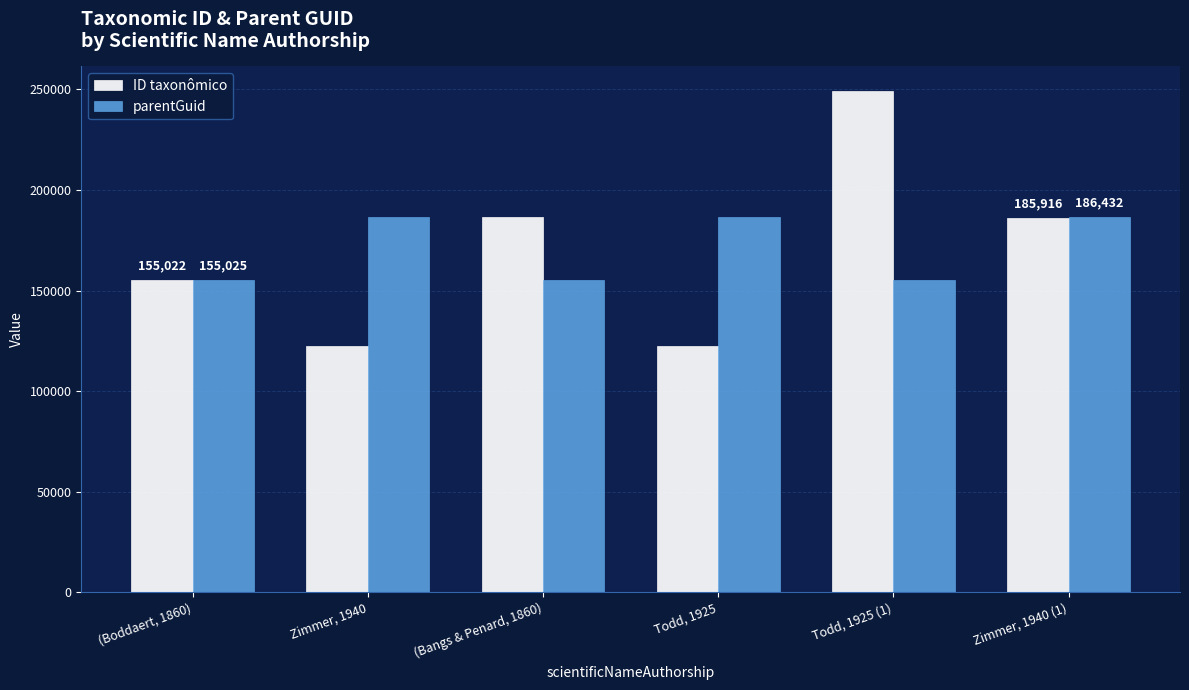

What is the lowest value of the ID taxonômico series?

122590